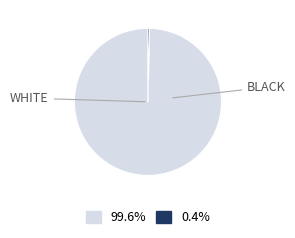

Is there a majority slice in this chart?

Yes